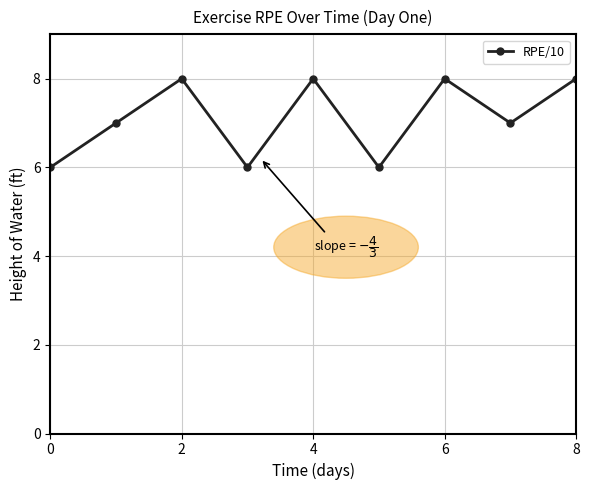

What is the greatest value displayed?

8